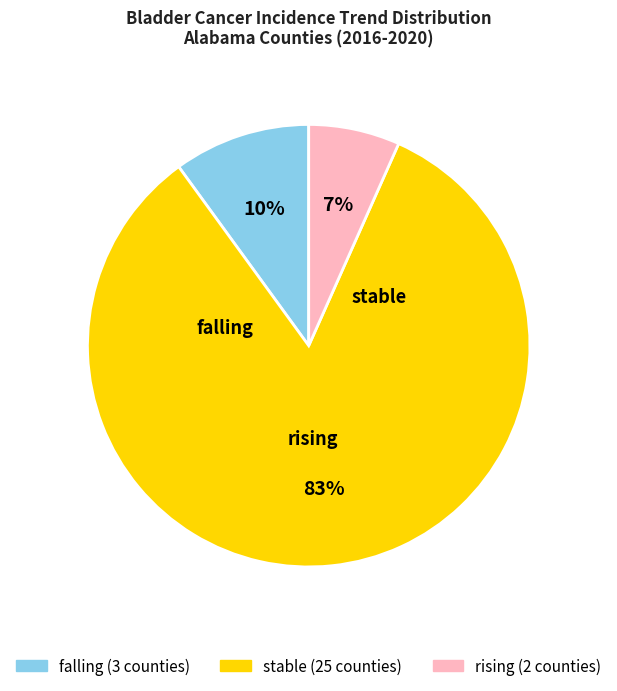

Between rising and falling, which is larger?

falling